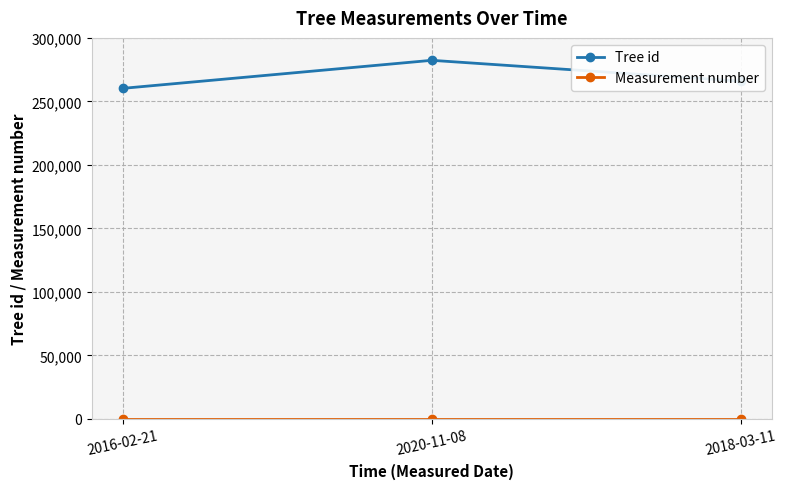

List the labels in order of Tree id value, largest first.

2020-11-08, 2018-03-11, 2016-02-21